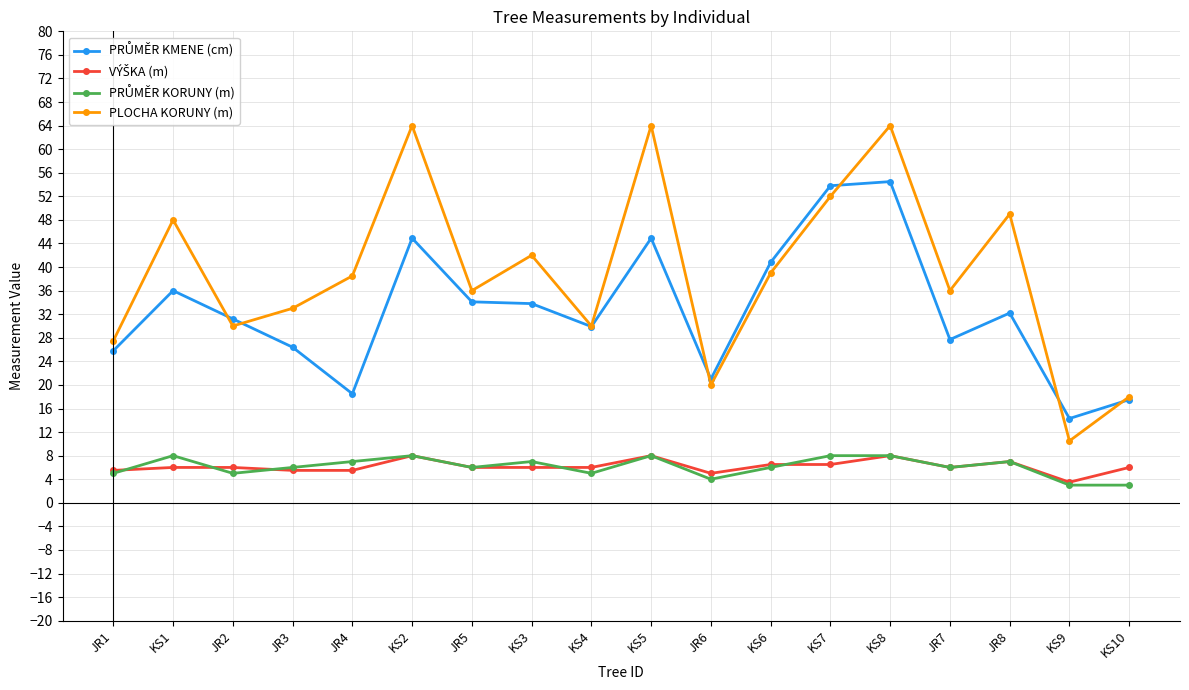

The PLOCHA KORUNY (m) series shows 113.9 at KS5. True or false?

False